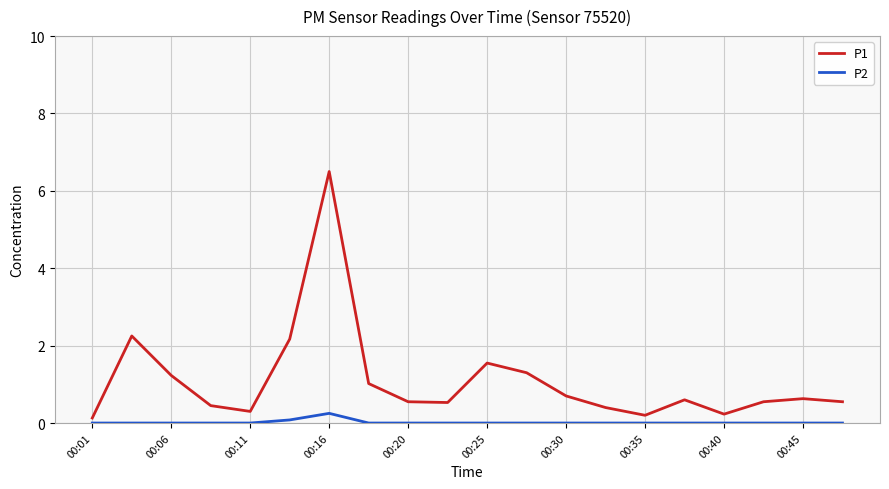

Which series has the largest total across all categories?

P1